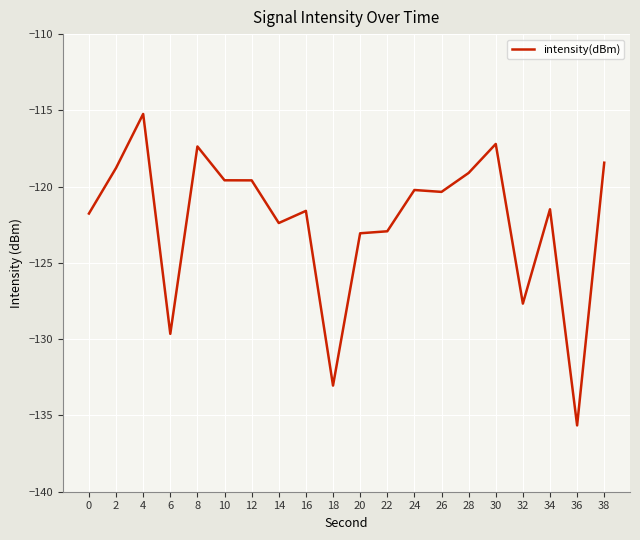

What is the smallest value displayed?

-135.7